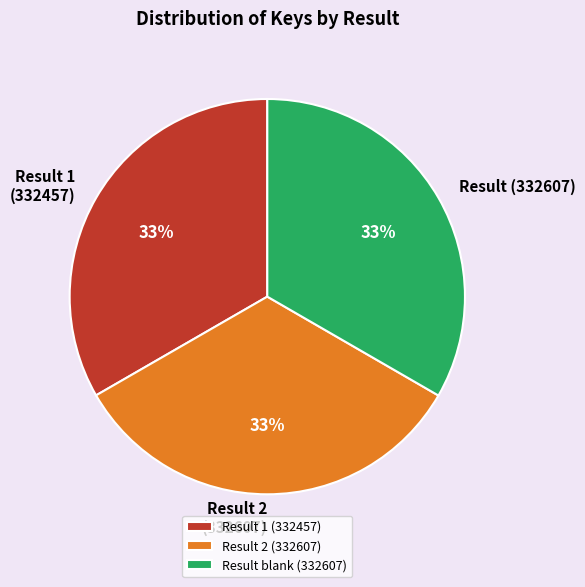

Does any single category account for the majority?

No